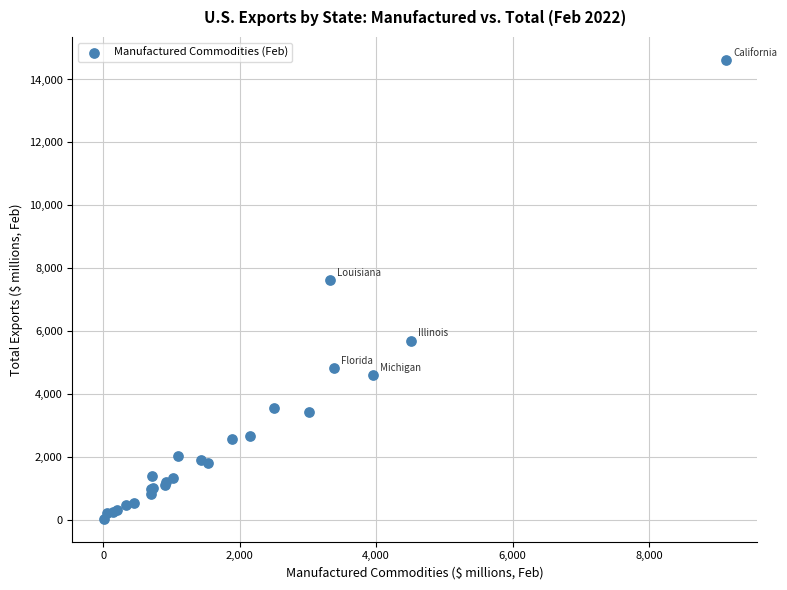

What Y value in the scatter plot is closest to 7327?

7612.3